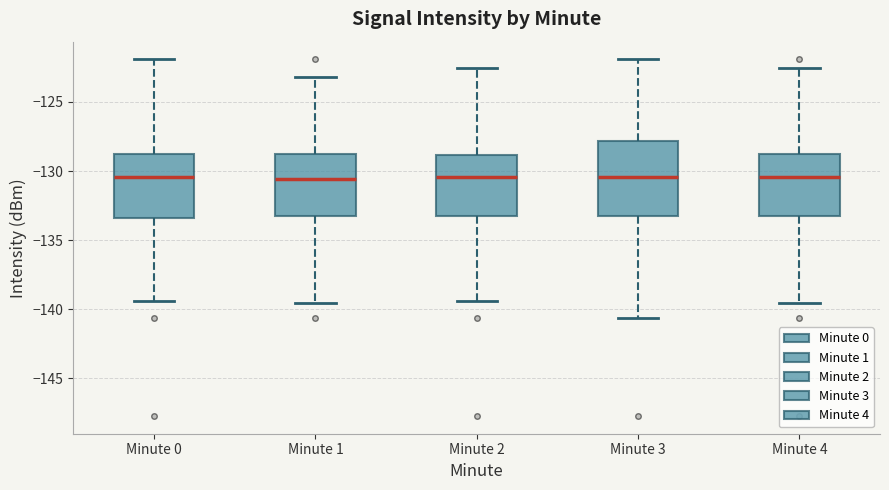

Comparing the boxes themselves (not the whiskers), which one is the tallest?

Minute 3